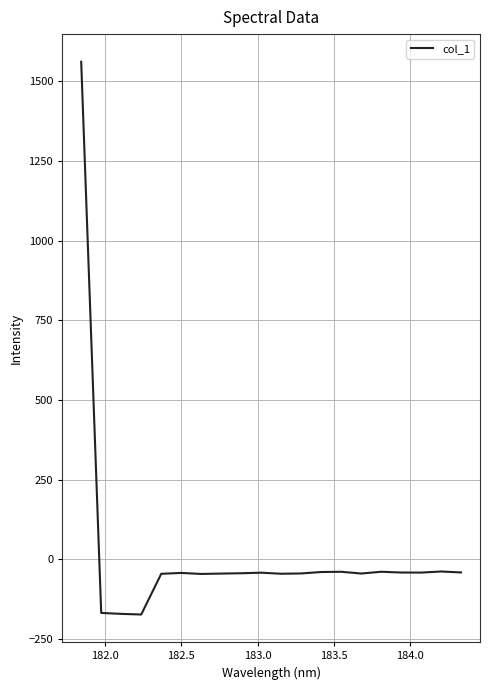

What is the greatest value displayed?

1560.8